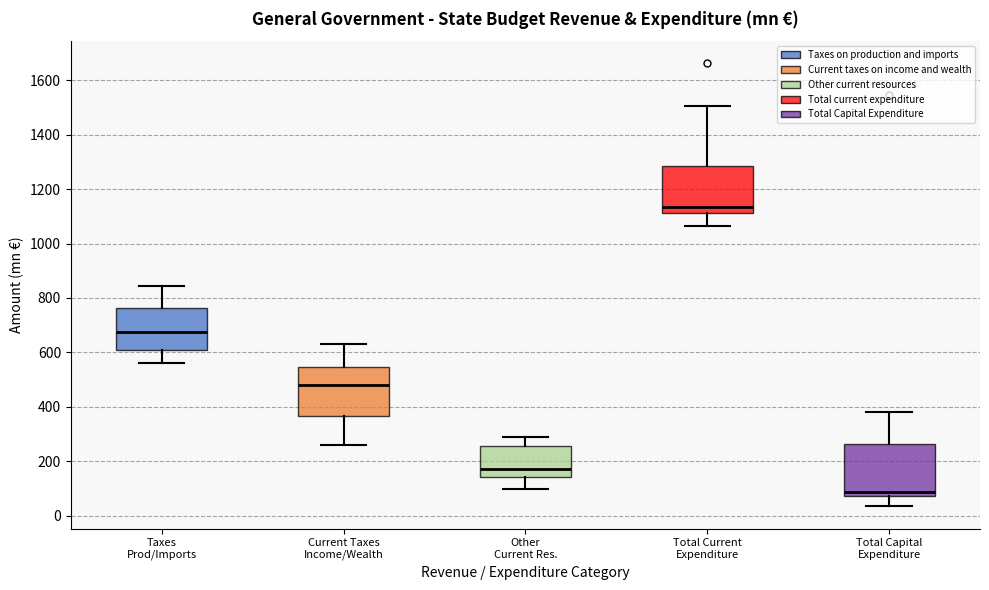

Reading left to right, read every box against the y-axis: the position of its median line, the range the box covers, and the ends of its whiskers. The values are not printed on the chart, so give them approximately, as read against the axis.

Taxes Prod/Imports: median 680, box 620 to 760, whiskers 560 to 840
Current Taxes Income/Wealth: median 480, box 360 to 540, whiskers 260 to 640
Other Current Res.: median 180, box 140 to 260, whiskers 100 to 280
Total Current Expenditure: median 1140, box 1120 to 1280, whiskers 1060 to 1500
Total Capital Expenditure: median 80 (just above the box's lower edge), box 80 to 260, whiskers 40 to 380